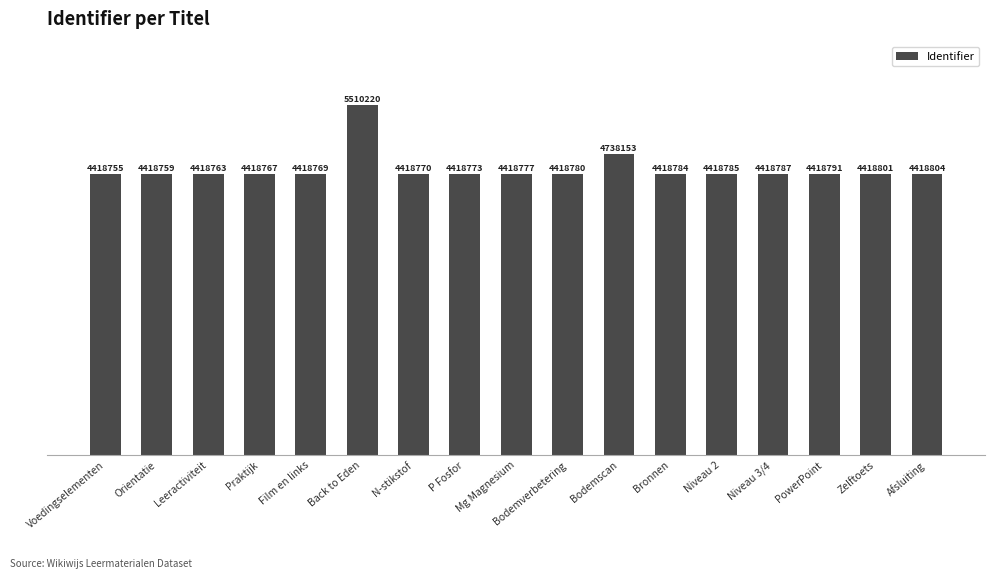

True or false: the data shows 5799745 at Zelftoets.

False